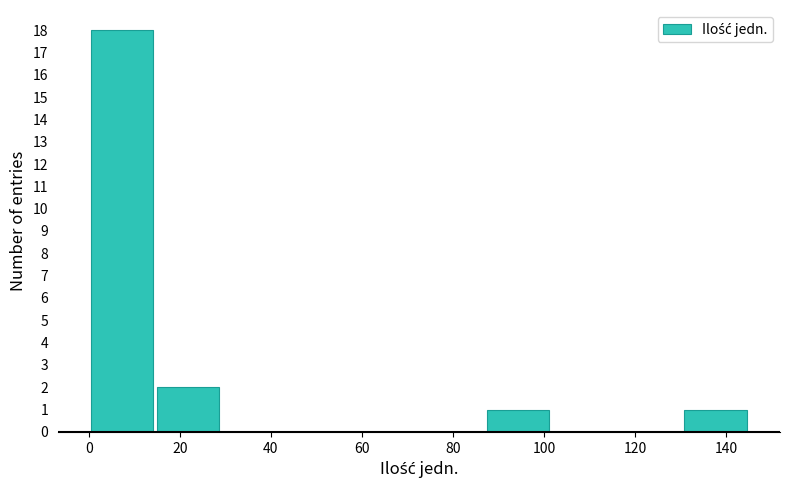

How tall is the bar that spans 88 to 102 on the x-axis? Neither the bar edges nor the heights are printed on the chart, so give them approximately, as read against the axes.

1